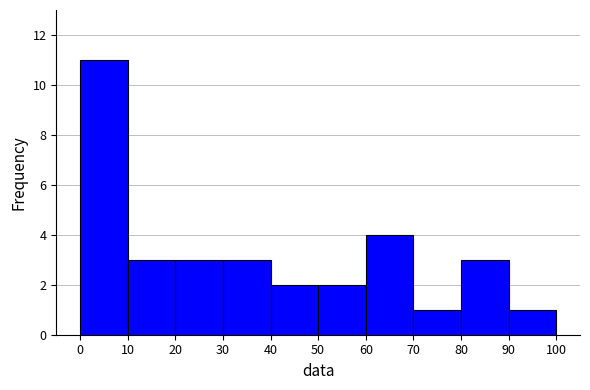

Reading left to right, list every bar in this chart as the range it spans on the x-axis followed by its height. The values are not printed on the chart, so give them approximately, as read against the axis.

0 to 10: 11
10 to 20: 3
20 to 30: 3
30 to 40: 3
40 to 50: 2
50 to 60: 2
60 to 70: 4
70 to 80: 1
80 to 90: 3
90 to 100: 1